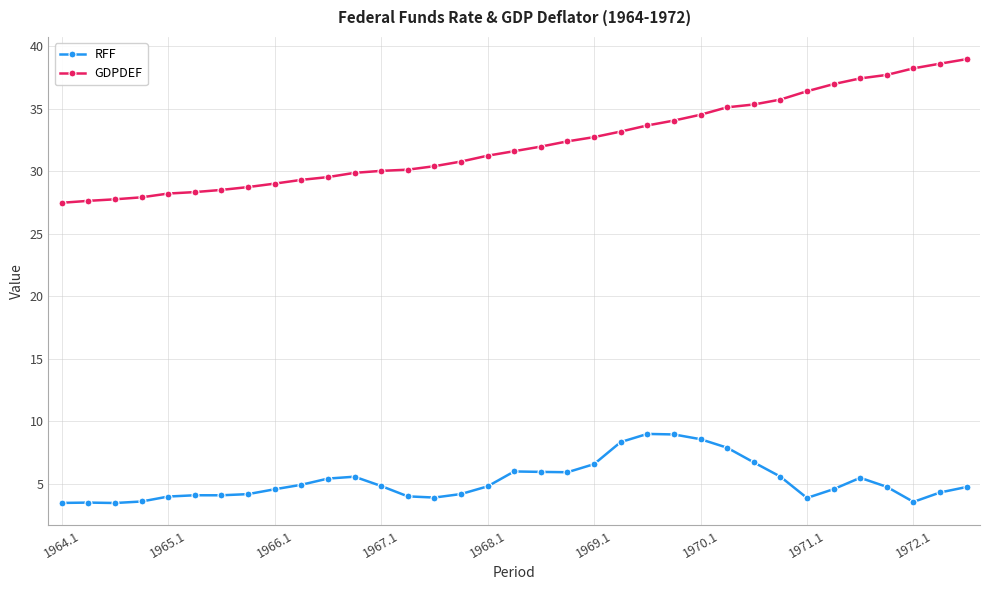

List the series in order of their overall mean, lowest first.

RFF, GDPDEF